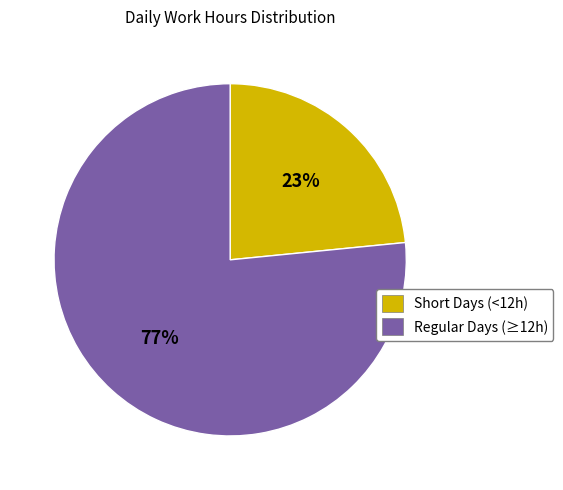

Count the number of slices in the pie.

2